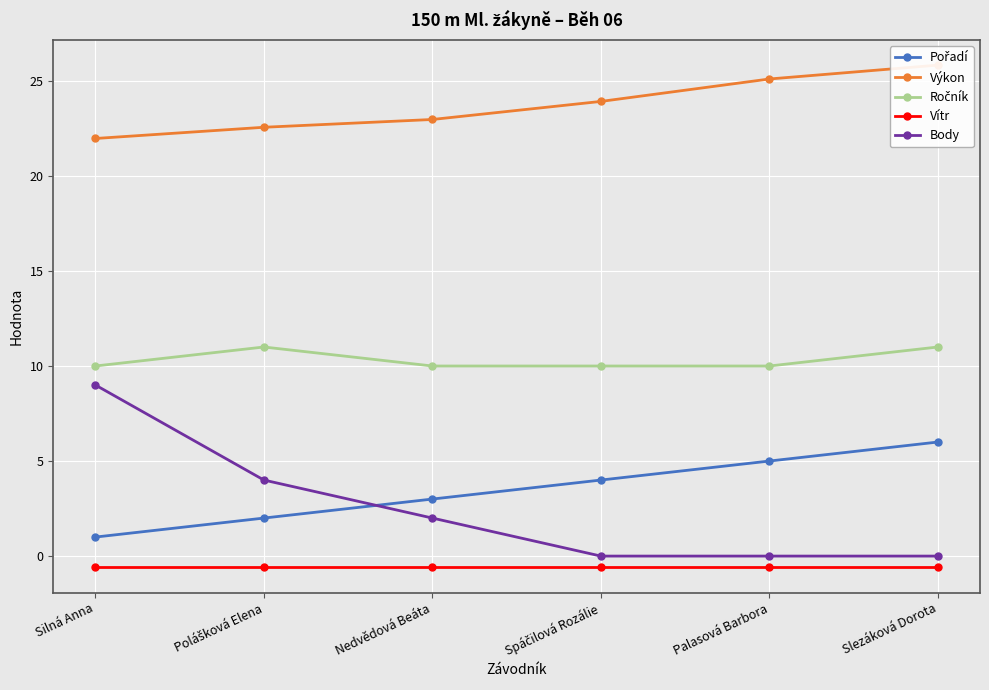

Reading left to right, extract all data points from this chart.

Pořadí: 1.0	2.0	3.0	4.0	5.0	6.0
Výkon: 22.0	22.6	23.0	23.9	25.1	25.8
Ročník: 10.0	11.0	10.0	10.0	10.0	11.0
Vítr: -0.6	-0.6	-0.6	-0.6	-0.6	-0.6
Body: 9.0	4.0	2.0	0.0	0.0	0.0